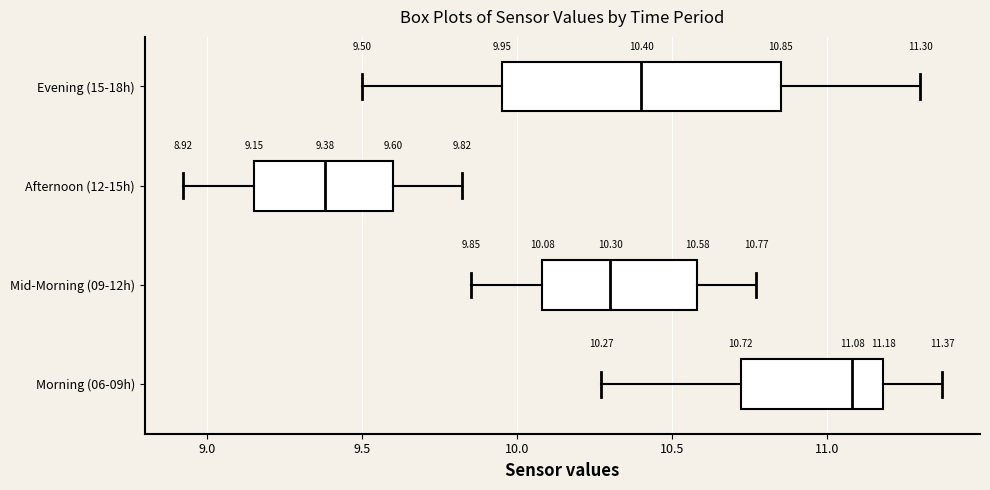

Which box has the furthest to the left median line?

Afternoon (12-15h)